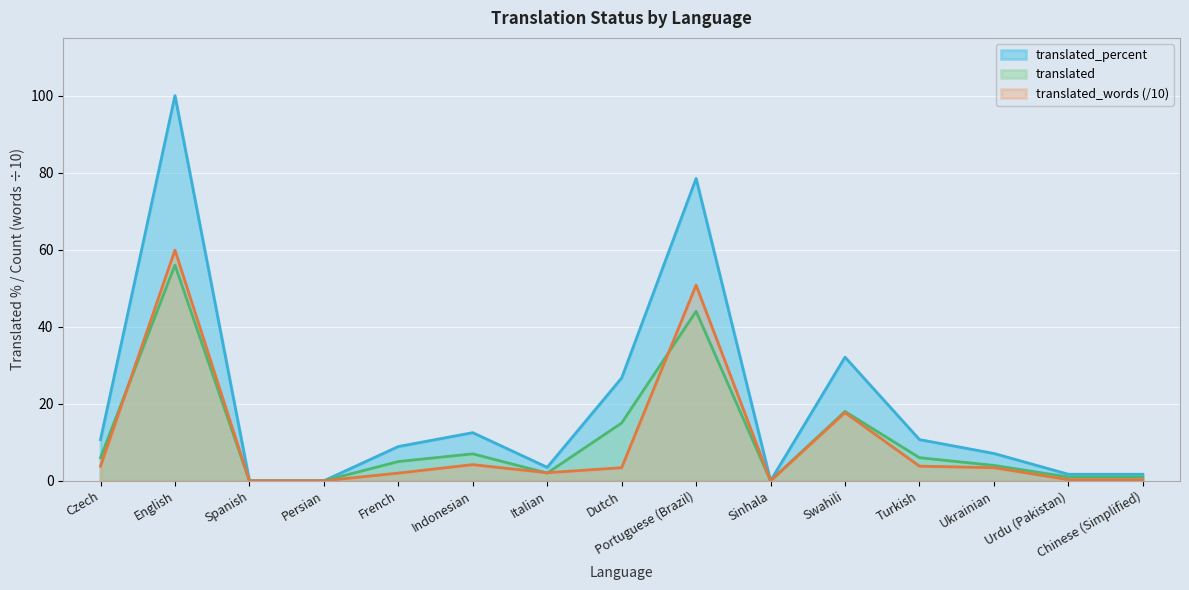

At which category is the sum across all series the highest?

English